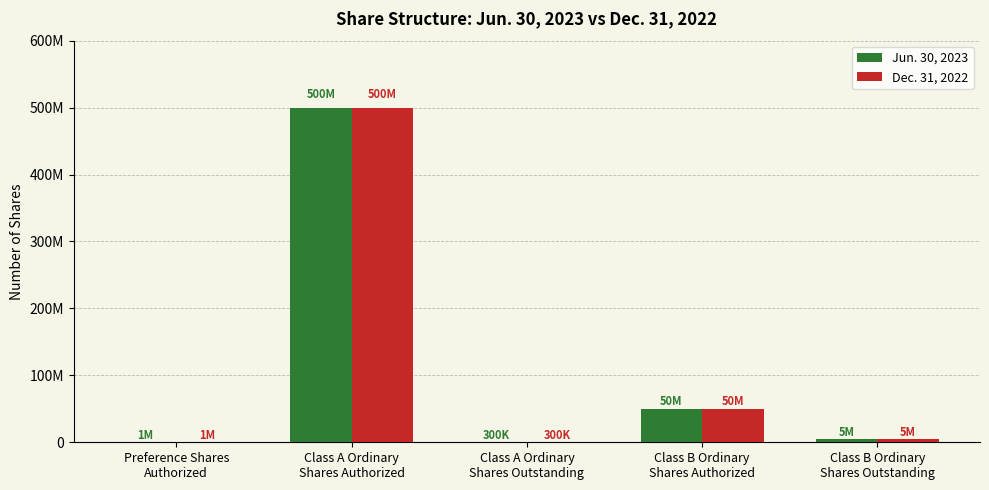

At which label does Jun. 30, 2023 first exceed 5000000?

Class A Ordinary
Shares Authorized